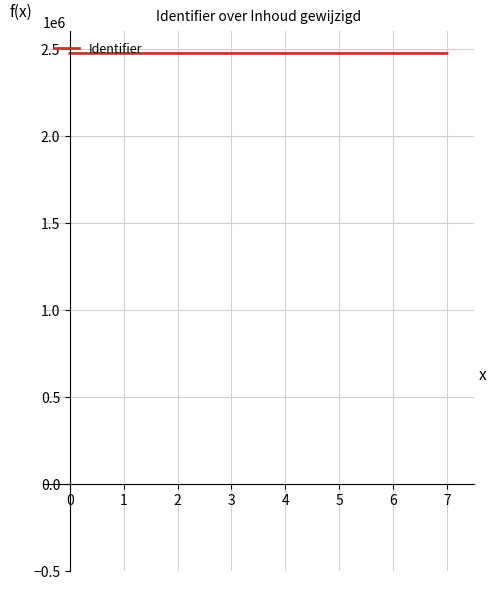

True or false: the data shows 606078 at 1.

False